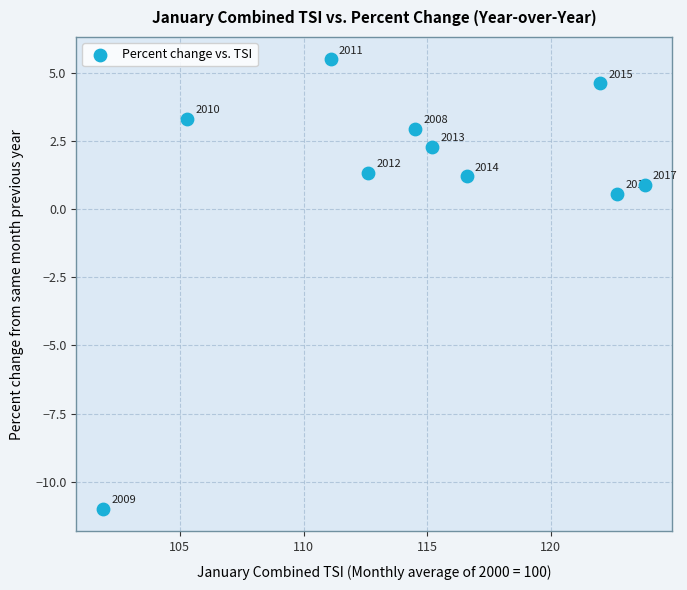

What Y value in the scatter plot is closest to -2?

0.6